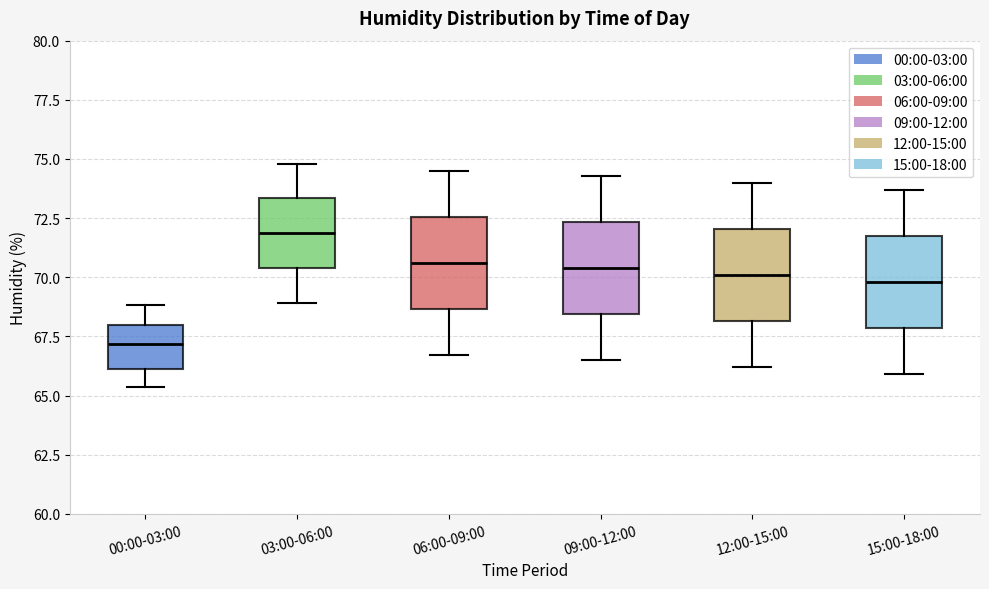

Reading left to right, transcribe this box plot: for each box, give where its median line is, the range the box spans, and where its two whiskers end, as read against the y-axis. The values are not printed on the chart, so give them approximately, as read against the axis.

00:00-03:00: median 67.0, box 66.0 to 68.0, whiskers 65.5 to 69.0
03:00-06:00: median 72.0, box 70.5 to 73.5, whiskers 69.0 to 75.0
06:00-09:00: median 70.5, box 68.5 to 72.5, whiskers 66.5 to 74.5
09:00-12:00: median 70.5, box 68.5 to 72.5, whiskers 66.5 to 74.5
12:00-15:00: median 70.0, box 68.0 to 72.0, whiskers 66.0 to 74.0
15:00-18:00: median 70.0, box 68.0 to 72.0, whiskers 66.0 to 73.5